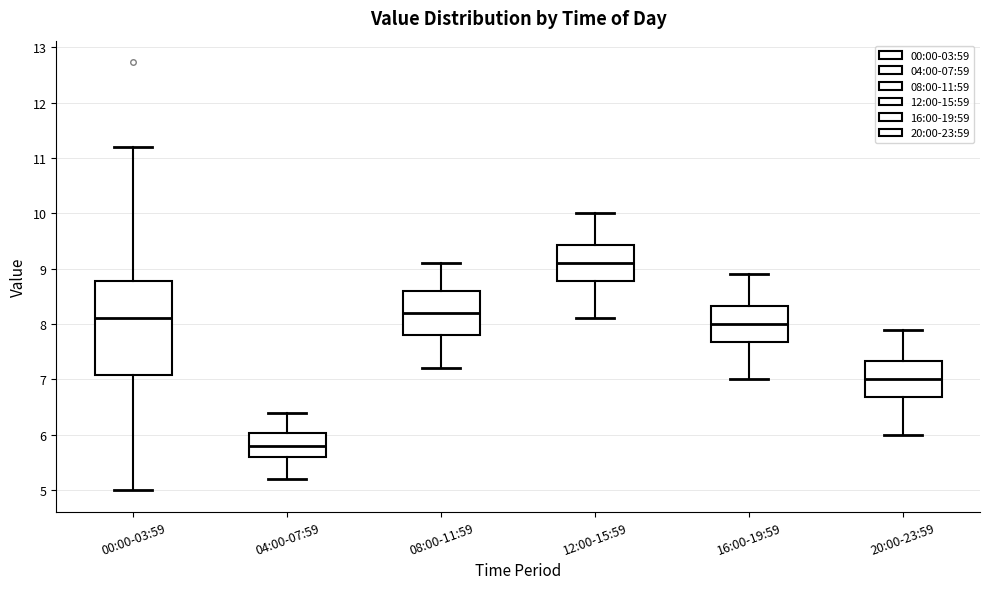

Comparing the boxes themselves (not the whiskers), which one is the tallest?

00:00-03:59